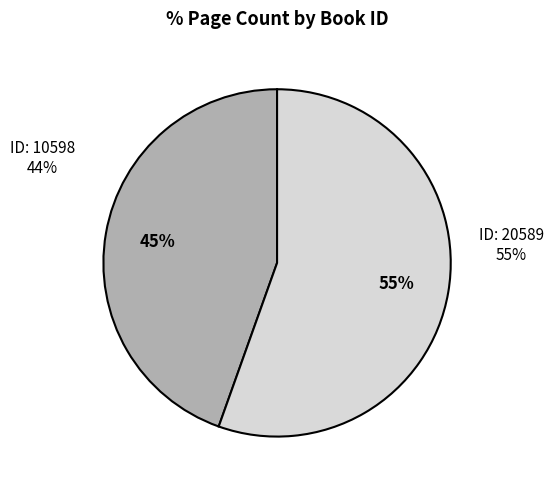

How many segments does this pie chart have?

2